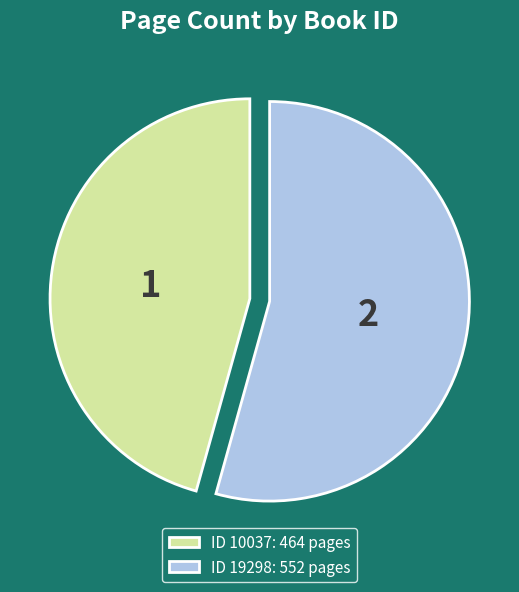

Rank the categories by value from highest to lowest.

ID 19298: 552 pages, ID 10037: 464 pages